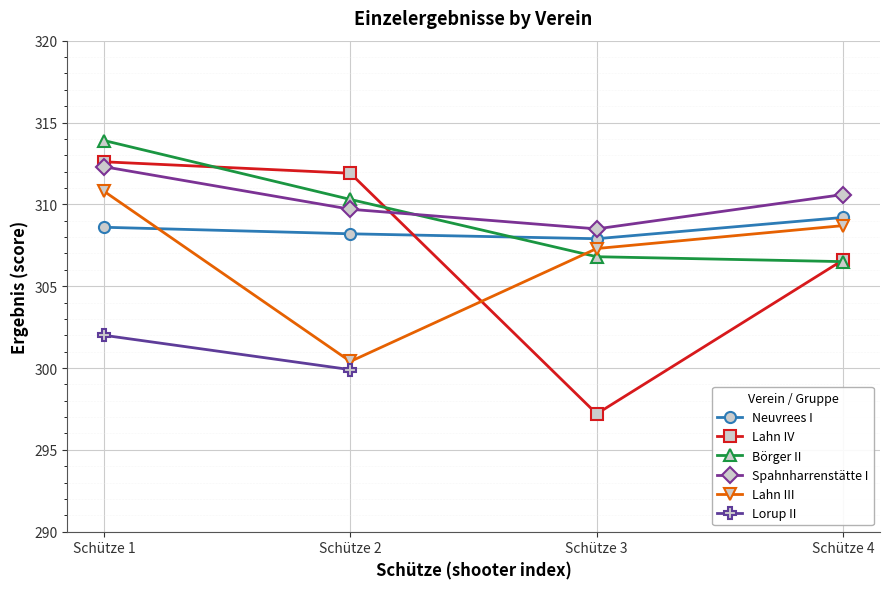

The value of Lahn IV at Schütze 1 is 452.9. True or false?

False